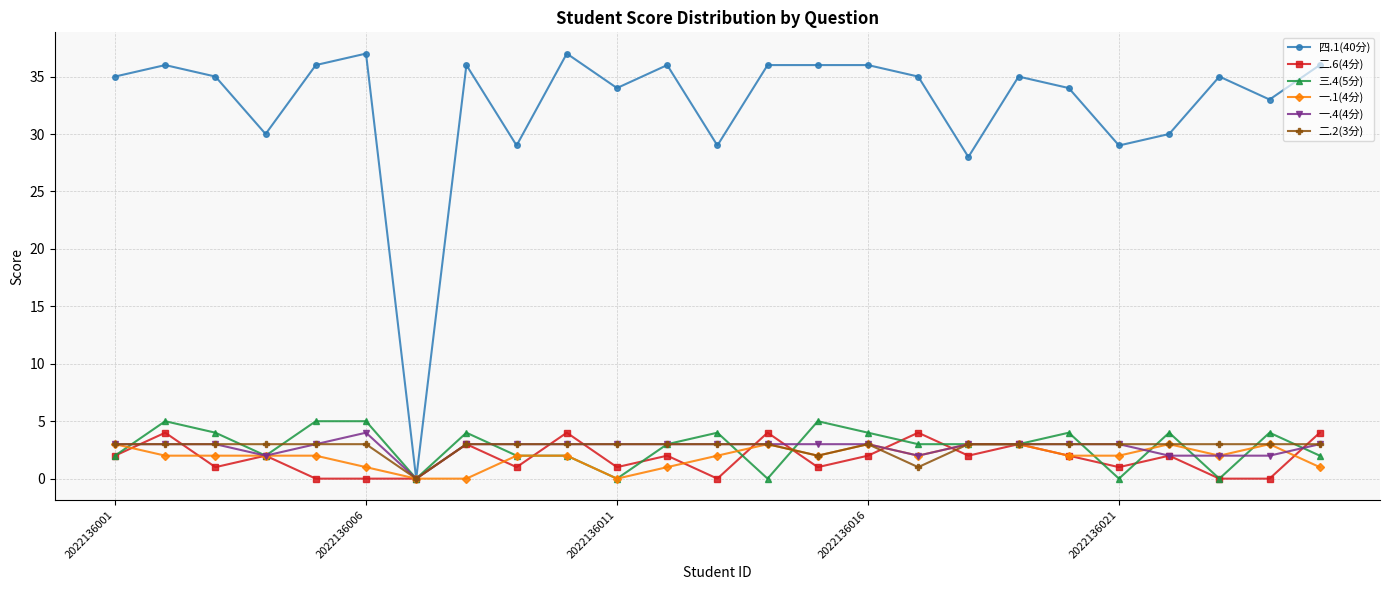

What is the average value of the 三.4(5分) series?

3